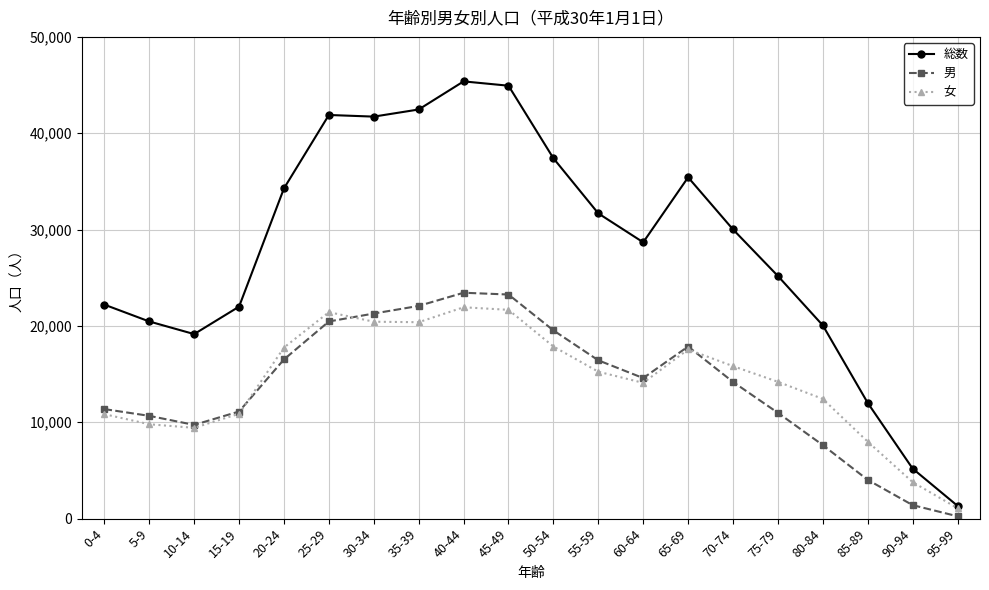

What is the maximum value for 男?

23445